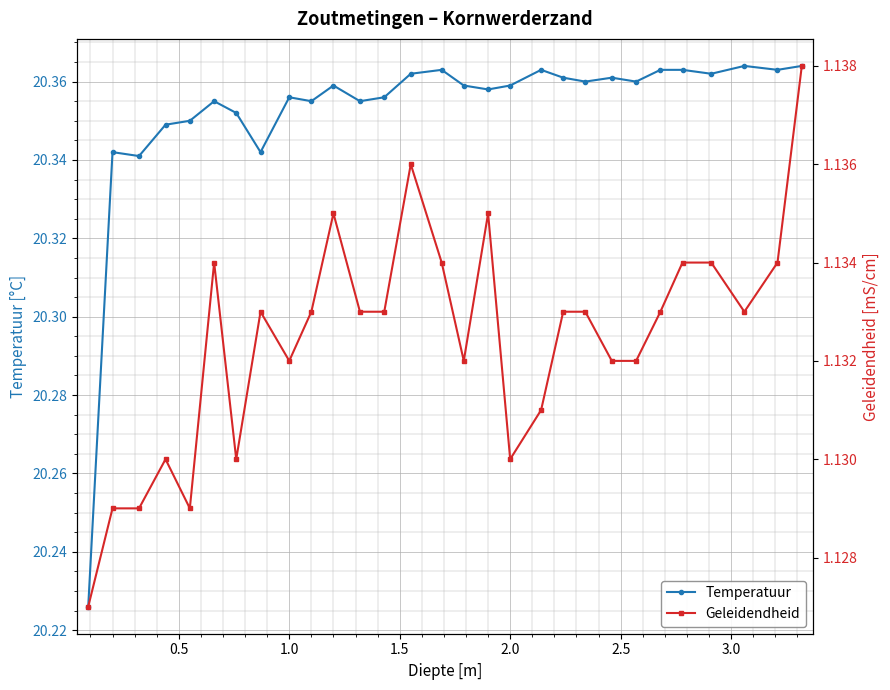

Rank the series by their maximum value, from lowest to highest.

Geleidendheid, Temperatuur